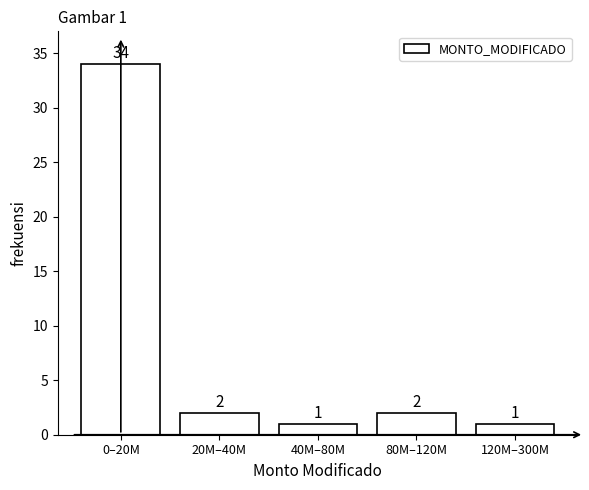

Reading left to right, what are all the values shown in this chart?

34	2	1	2	1